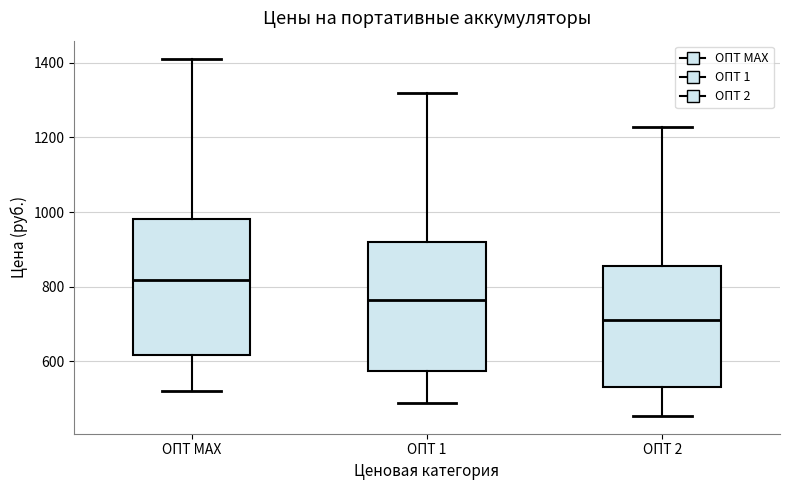

Comparing the boxes themselves (not the whiskers), which one is the tallest?

ОПТ МАХ